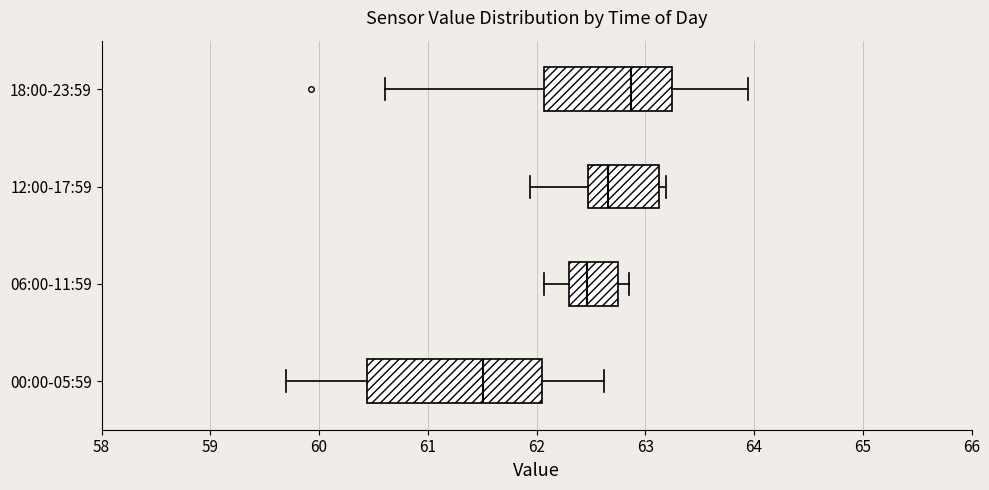

Reading bottom to top, read every box against the x-axis: the position of its median line, the range the box covers, and the ends of its whiskers. The values are not printed on the chart, so give them approximately, as read against the axis.

00:00-05:59: median 61.5, box 60.4 to 62.1, whiskers 59.7 to 62.6
06:00-11:59: median 62.5, box 62.3 to 62.8, whiskers 62.1 to 62.9
12:00-17:59: median 62.7, box 62.5 to 63.1, whiskers 61.9 to 63.2
18:00-23:59: median 62.9, box 62.1 to 63.2, whiskers 60.6 to 63.9